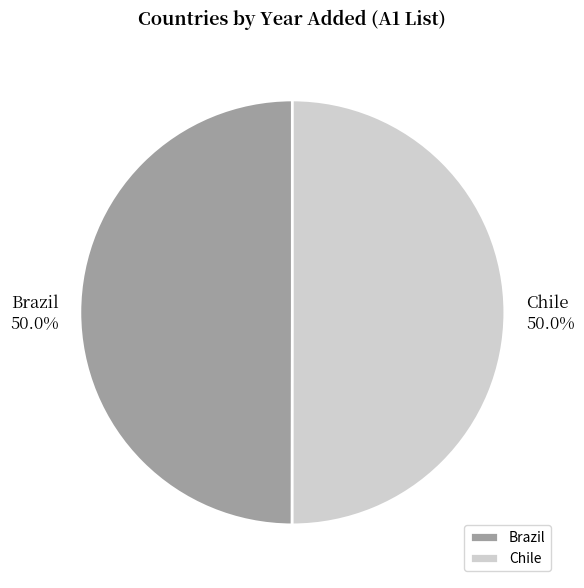

Combined, what portion of the pie is Chile and Brazil?

100.0%